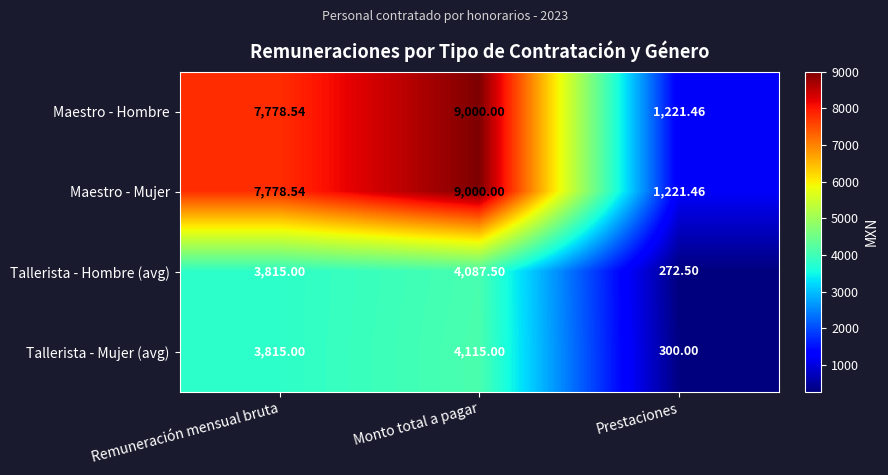

What is the difference between the highest and lowest values at Monto total a pagar?

4912.5